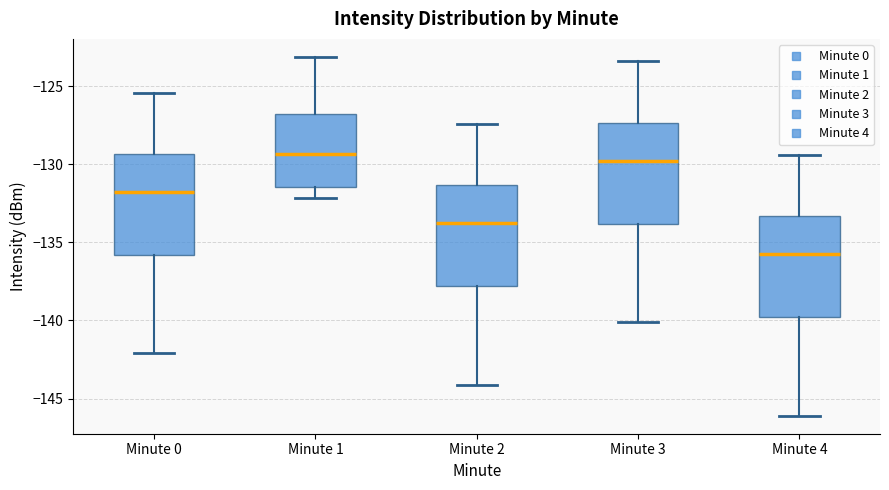

Reading left to right, read every box against the y-axis: the position of its median line, the range the box covers, and the ends of its whiskers. The values are not printed on the chart, so give them approximately, as read against the axis.

Minute 0: median -132.0, box -136.0 to -129.5, whiskers -142.0 to -125.5
Minute 1: median -129.5, box -131.5 to -127.0, whiskers -132.0 to -123.0
Minute 2: median -134.0, box -138.0 to -131.5, whiskers -144.0 to -127.5
Minute 3: median -130.0, box -134.0 to -127.5, whiskers -140.0 to -123.5
Minute 4: median -136.0, box -140.0 to -133.5, whiskers -146.0 to -129.5